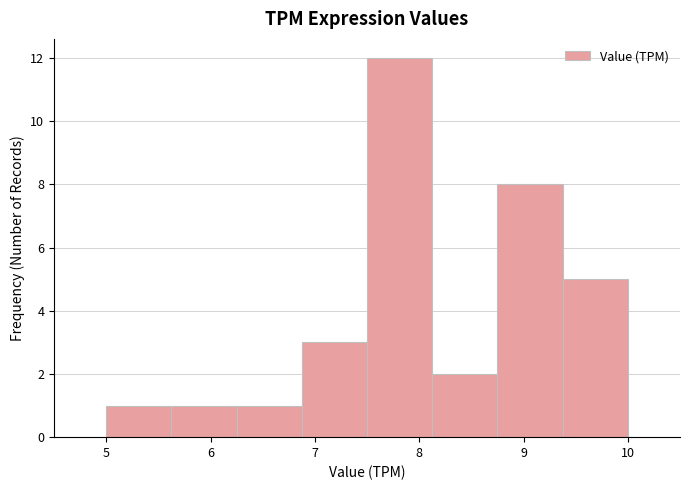

Reading left to right, list every bar in this chart as the range it spans on the x-axis followed by its height. Neither the bar edges nor the heights are printed on the chart, so give them approximately, as read against the axes.

5.0 to 5.6: 1
5.6 to 6.3: 1
6.3 to 6.9: 1
6.9 to 7.5: 3
7.5 to 8.1: 12
8.1 to 8.8: 2
8.8 to 9.4: 8
9.4 to 10.0: 5